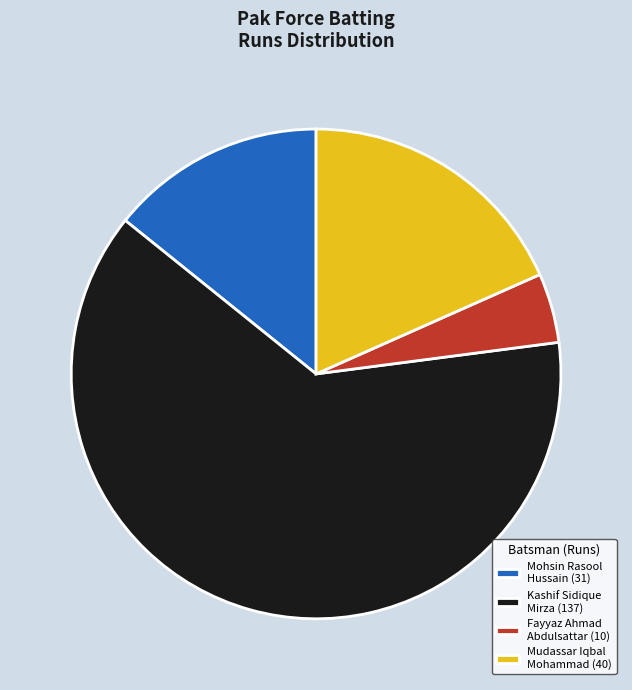

Which category has the smallest portion of the pie?

Fayyaz Ahmad Abdulsattar (10)